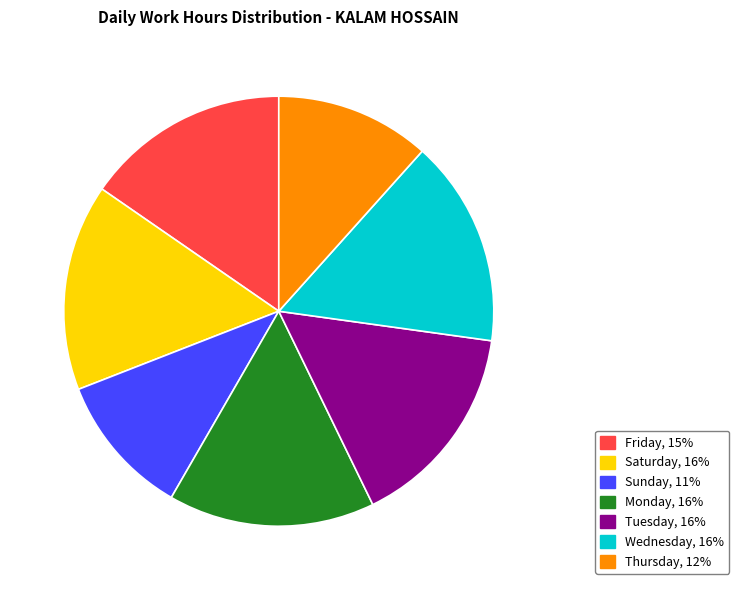

Does any single category account for the majority?

No